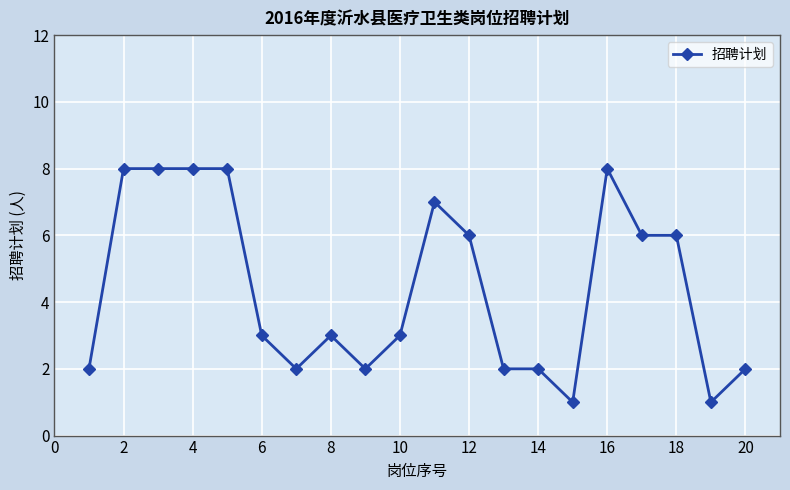

True or false: the data has more than 0 interior local peaks.

True